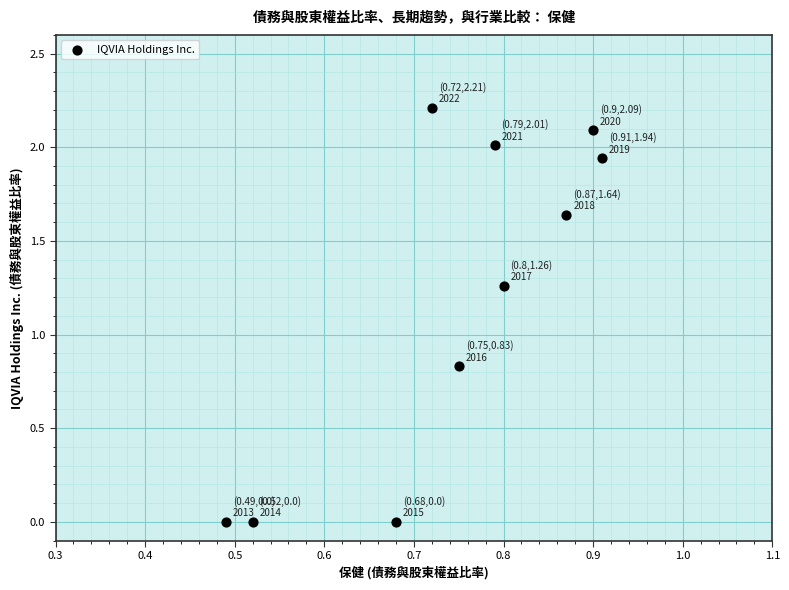

What is the average Y value?

1.2